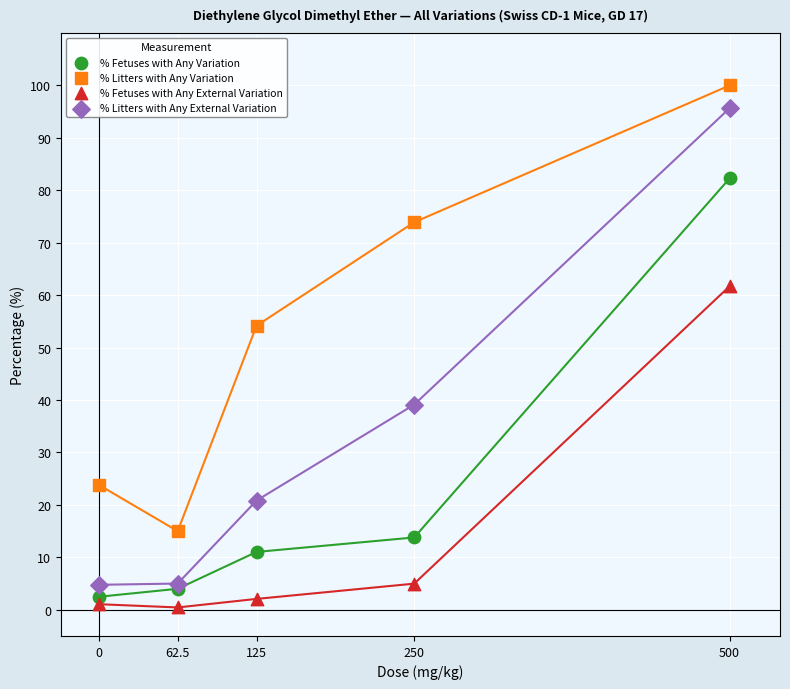

Across all series, what Y value is closest to 50?

54.2